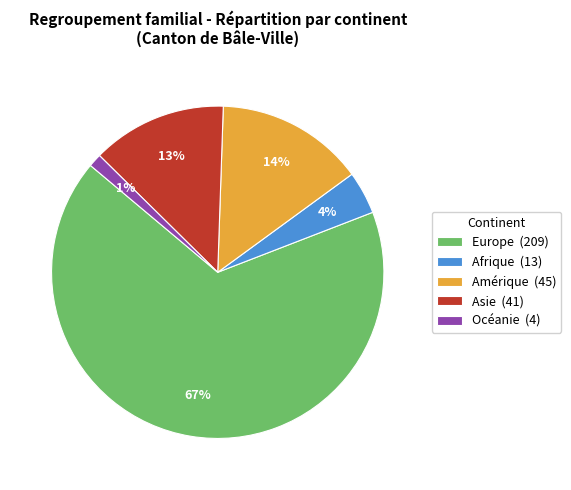

Which category has the biggest portion of the pie?

Europe